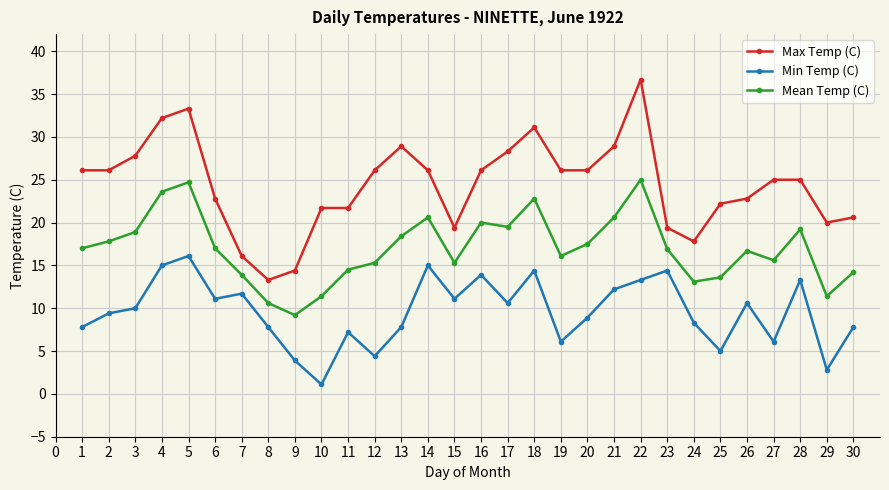

The Mean Temp (C) series shows 11.4 at 10. True or false?

True